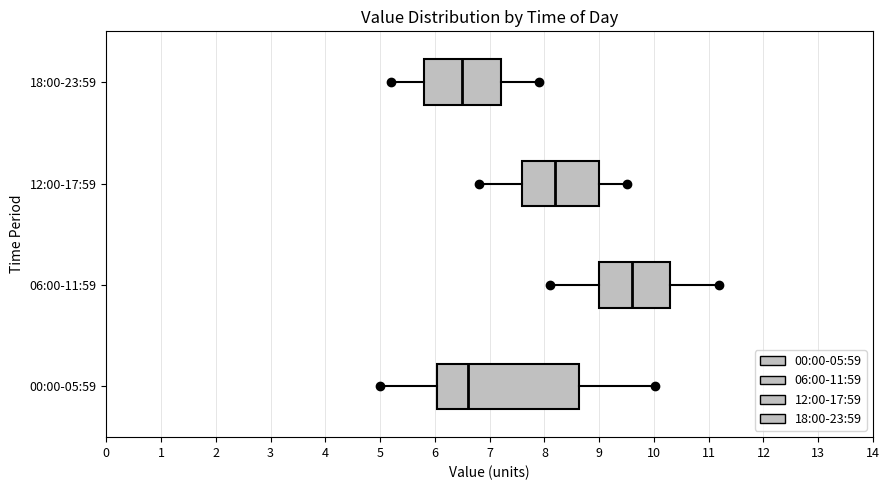

Where is the left edge of the box for 06:00-11:59 on the x-axis? The values are not printed on the chart, so give them approximately, as read against the axis.

9.0